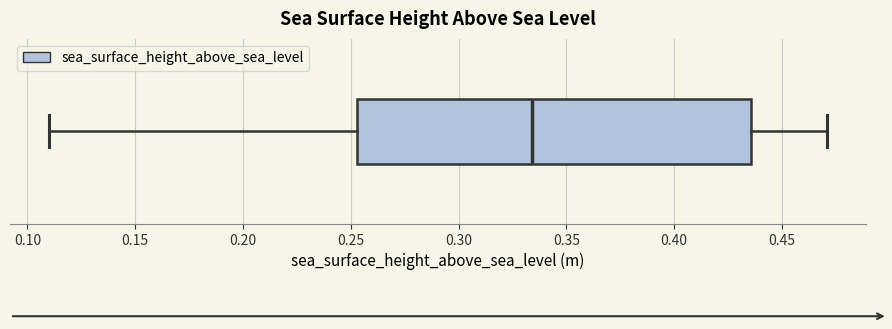

Read this box plot against the x-axis: the position of the median line, the range covered by the box, and the ends of both whiskers. The values are not printed on the chart, so give them approximately, as read against the axis.

median 0.335, box 0.255 to 0.435, whiskers 0.110 to 0.470